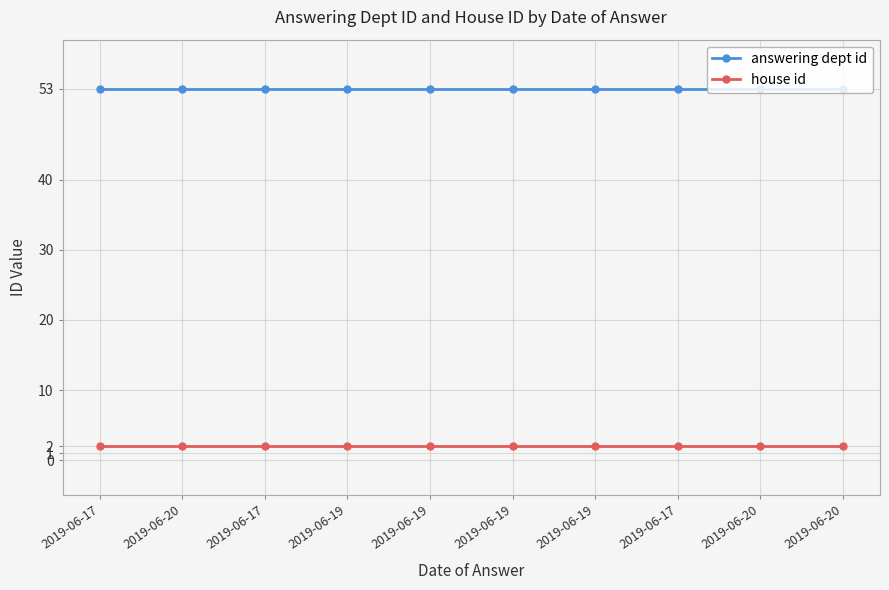

Is this an area chart (filled region under the line)?

No